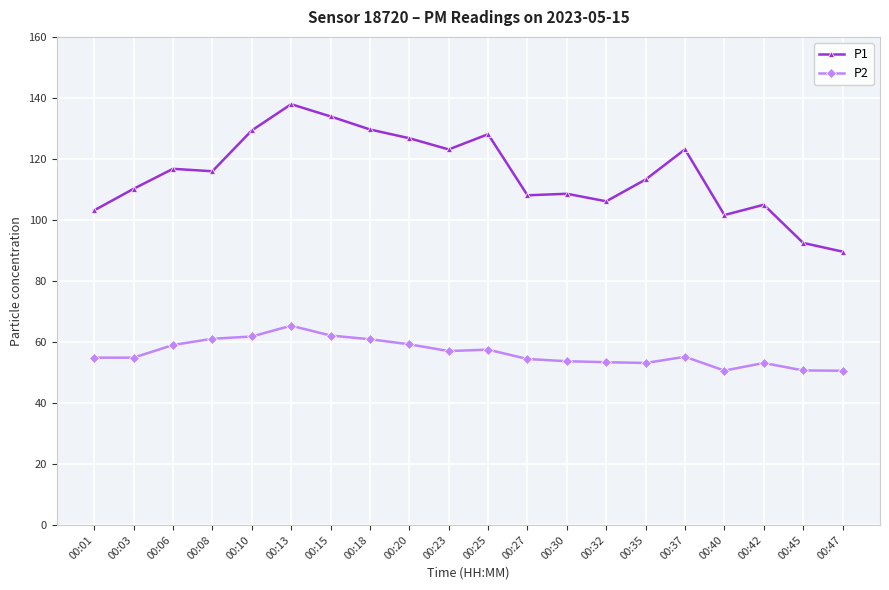

What is the value of the P1 point at the 16th from the left?

123.1